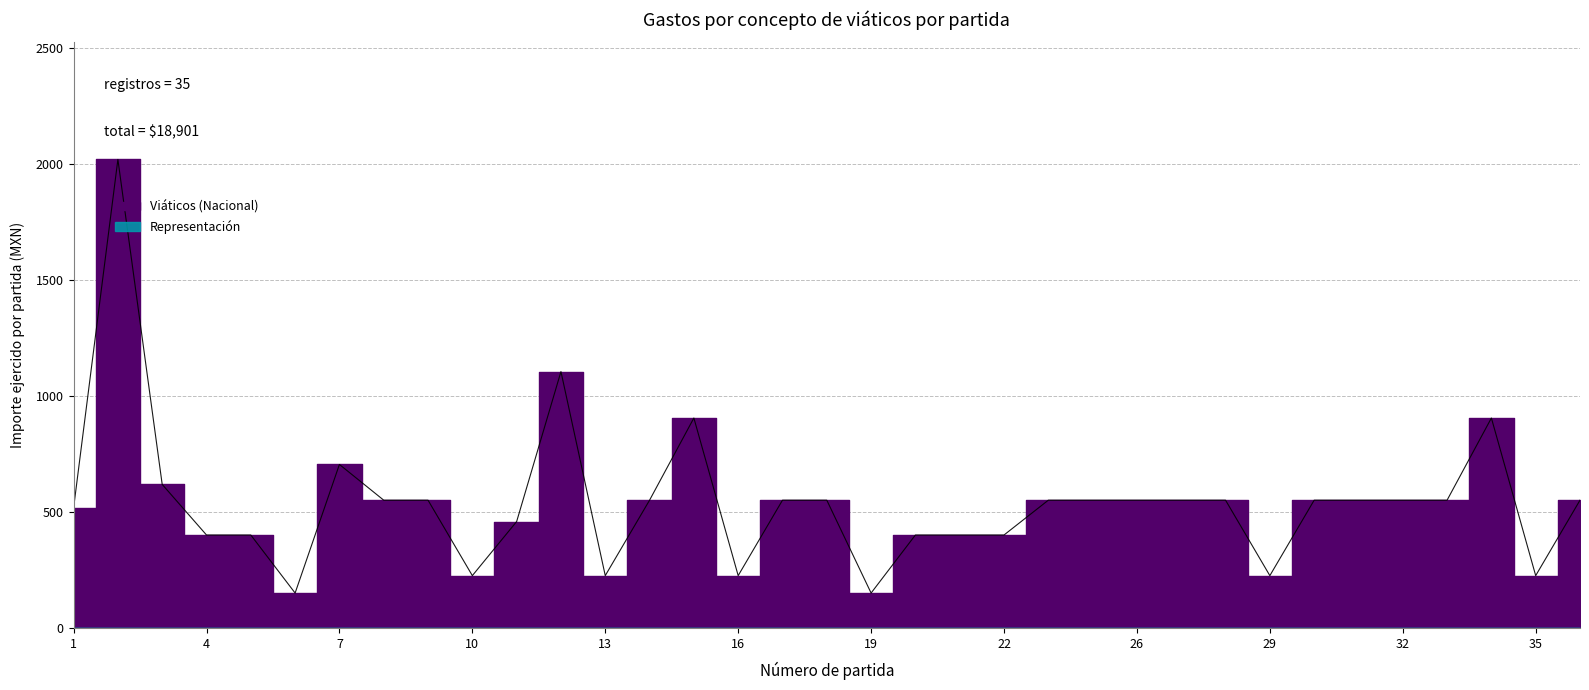

What is the change in value from 3 to 14?

-68